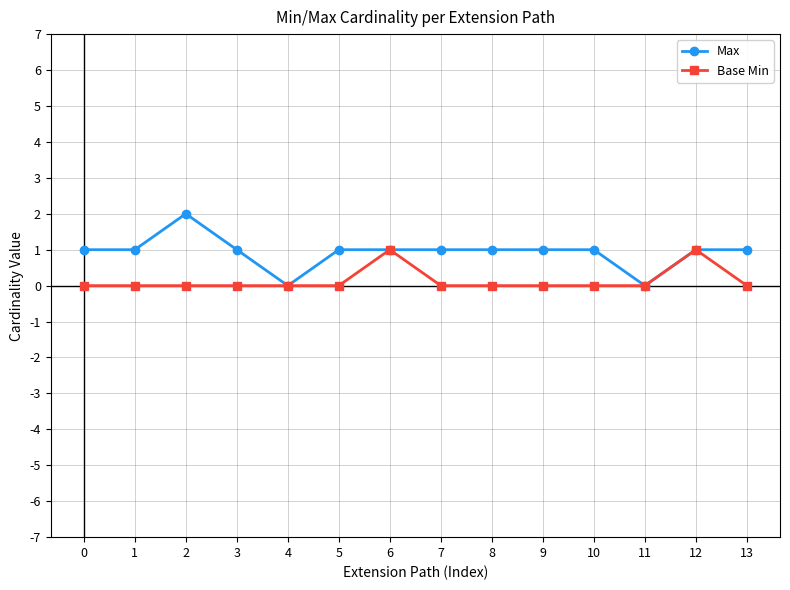

What is the value of the Max point at the 6th from the left?

1